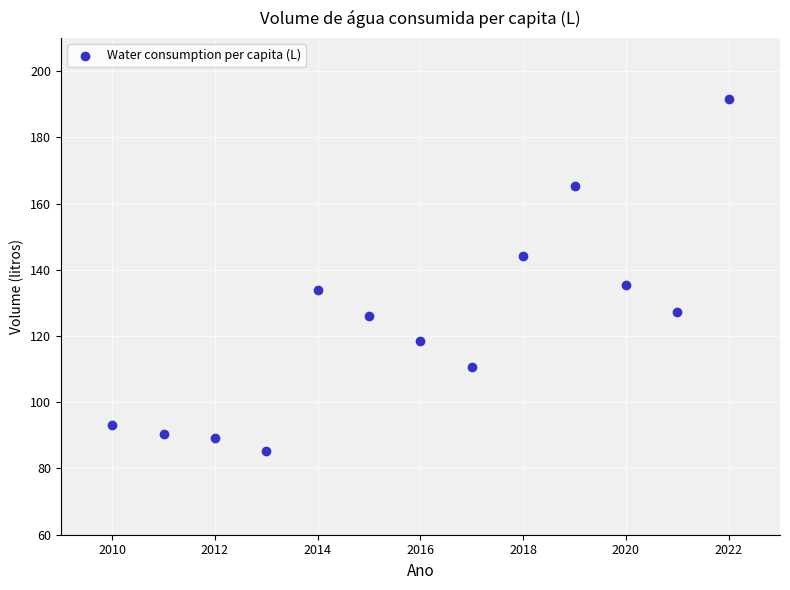

What is the range of Y values (max minus min)?

106.1